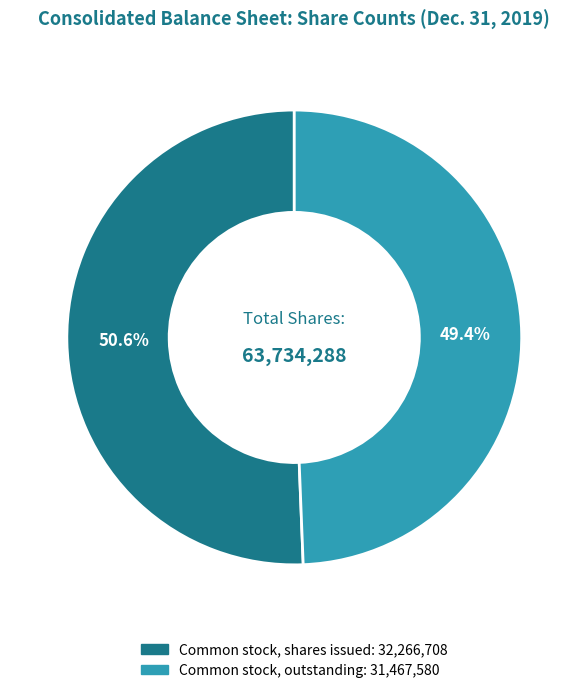

Is there any slice that represents more than half of the pie?

Yes